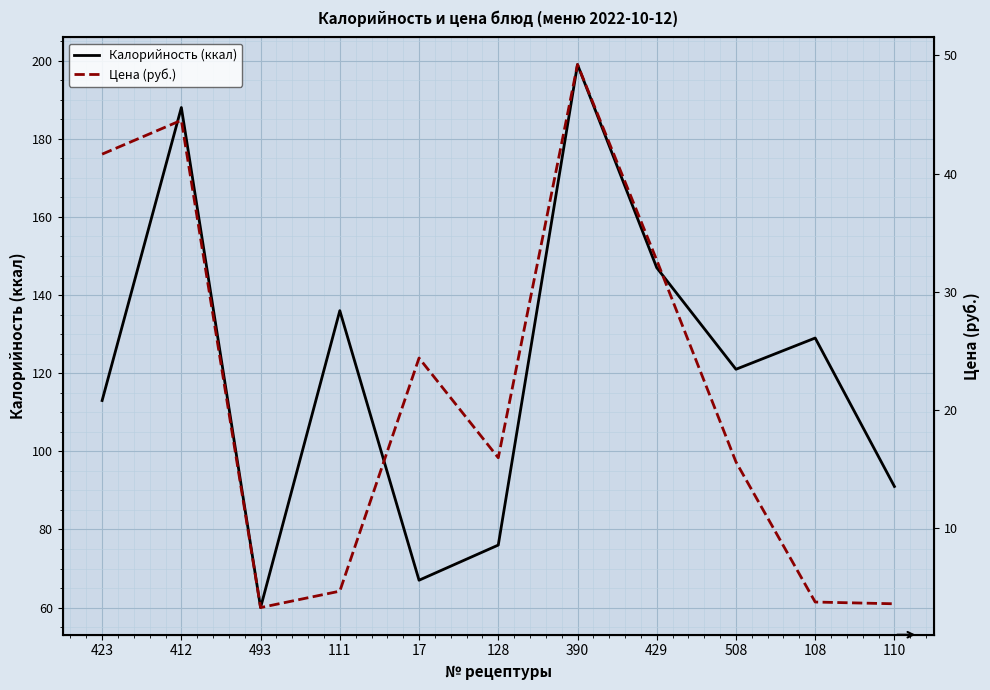

How many series are shown in this chart?

2